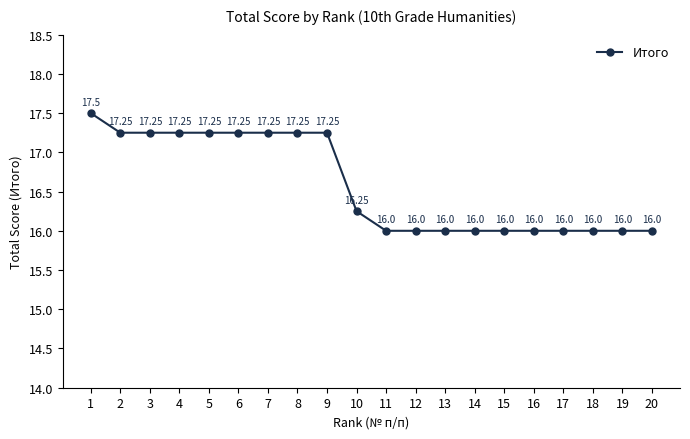

True or false: the data has more than 2 interior local peaks.

False